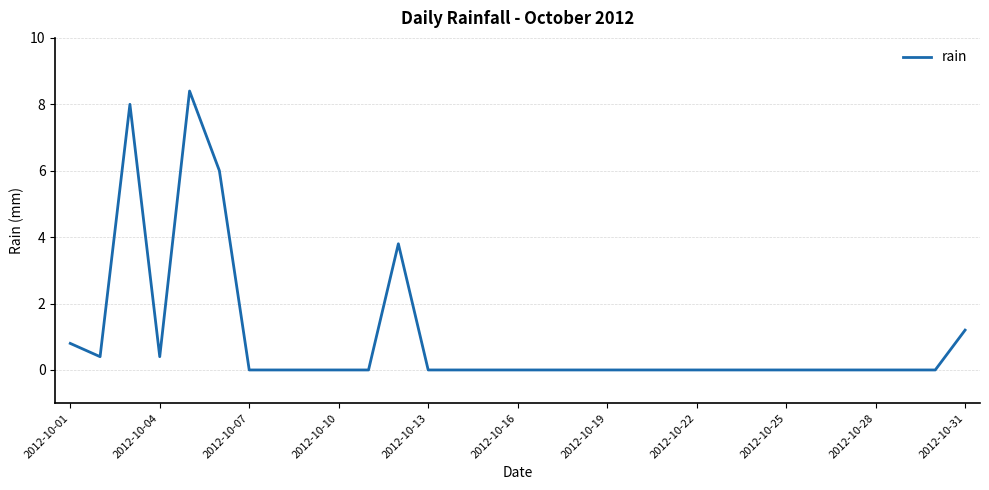

What is the difference between the maximum and minimum values?

8.4